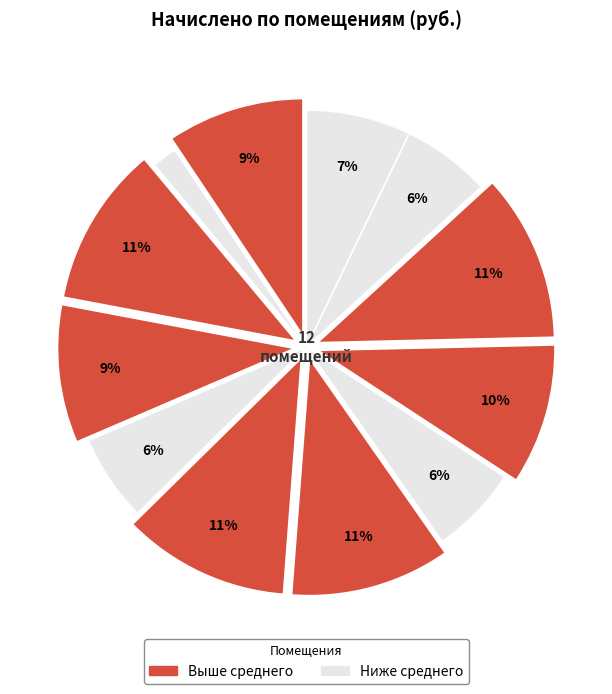

How many segments does this pie chart have?

12